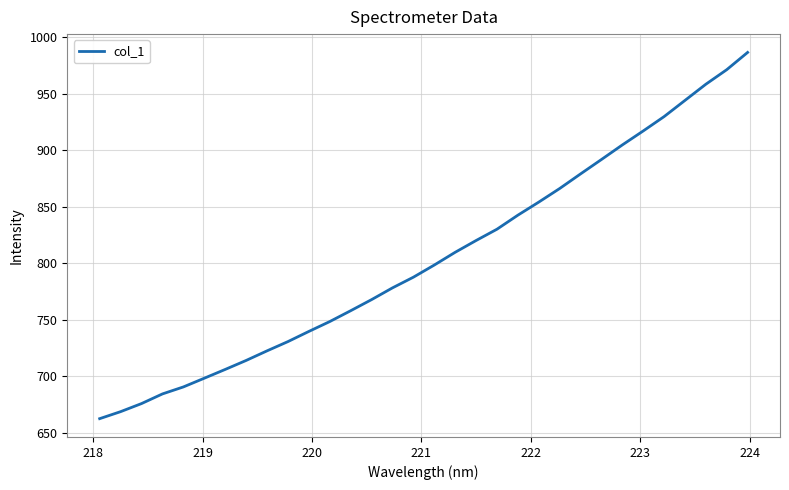

What is the smallest value displayed?

662.3